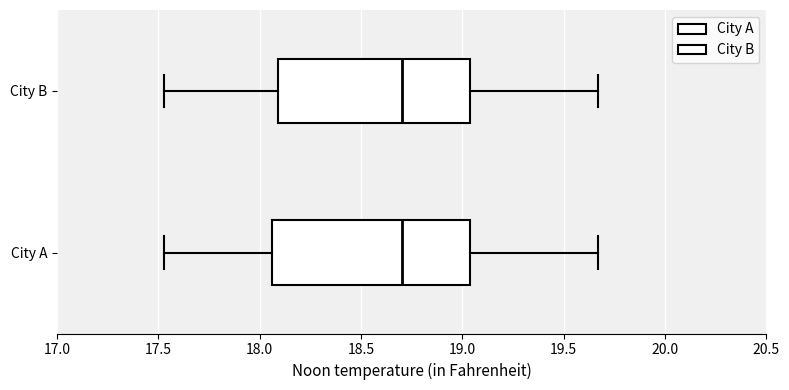

Where does the median line of the box for City A sit on the x-axis? The values are not printed on the chart, so give them approximately, as read against the axis.

18.70